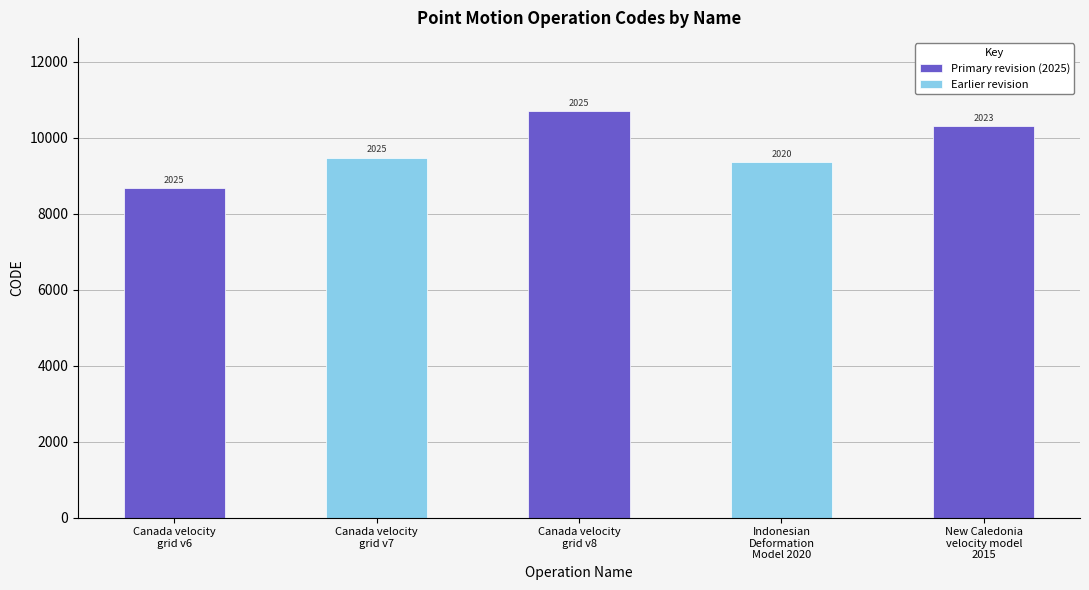

List the labels in order of value, largest first.

Canada velocity
grid v8, New Caledonia
velocity model
2015, Canada velocity
grid v7, Indonesian
Deformation
Model 2020, Canada velocity
grid v6